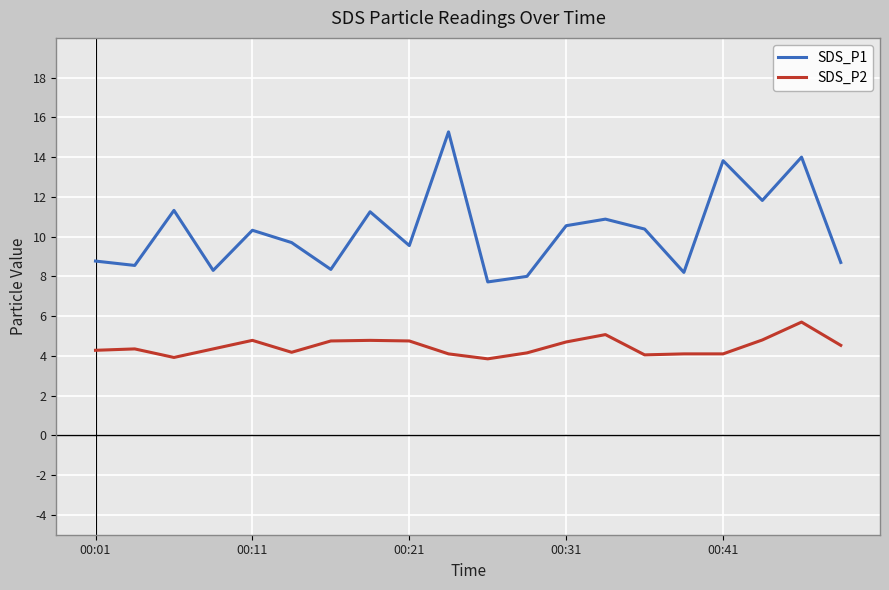

What is the highest value of the SDS_P1 series?

15.3